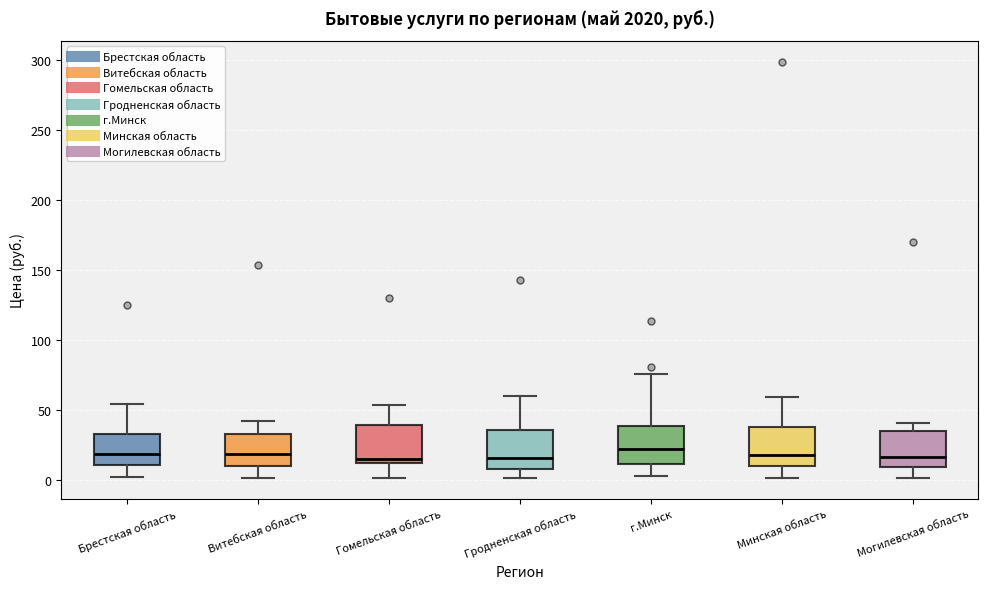

Where does the lower whisker of the box for Гомельская область end on the y-axis? The values are not printed on the chart, so give them approximately, as read against the axis.

0